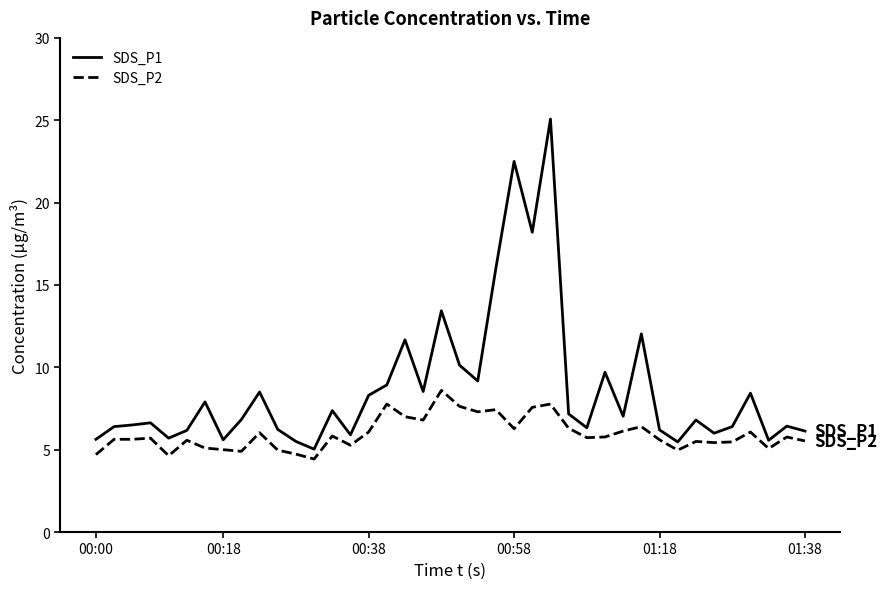

Which series has the widest spread of values?

SDS_P1